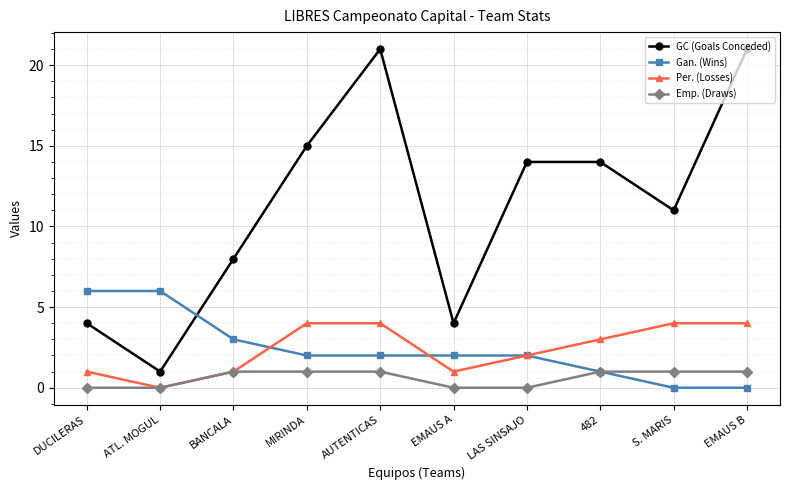

What is the greatest value displayed?

21